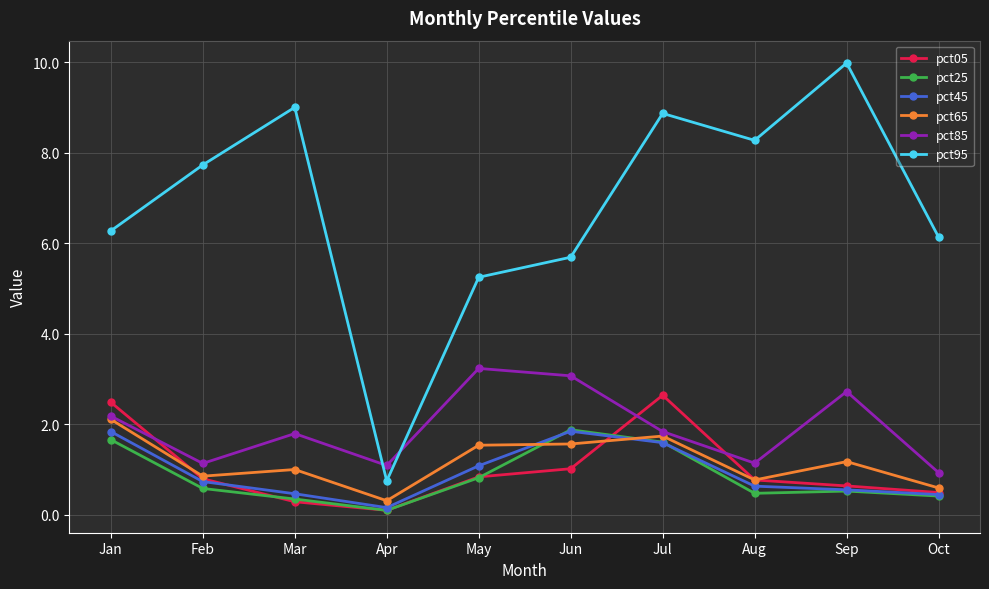

The pct65 series shows 1.5 at May. True or false?

True